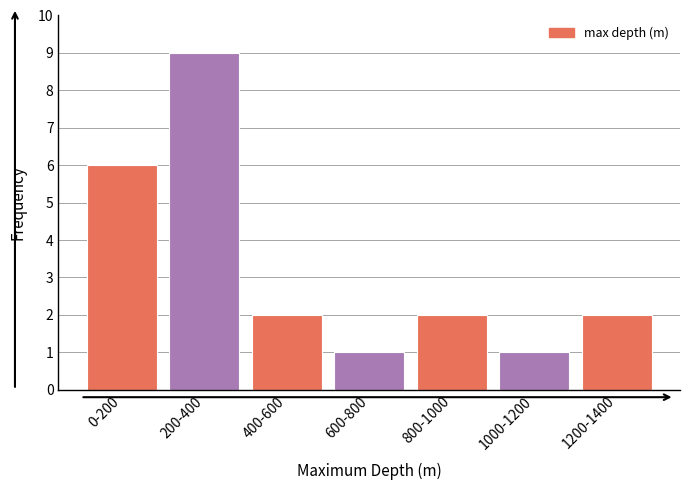

Reading right to left, extract all data points from this chart.

2	1	2	1	2	9	6